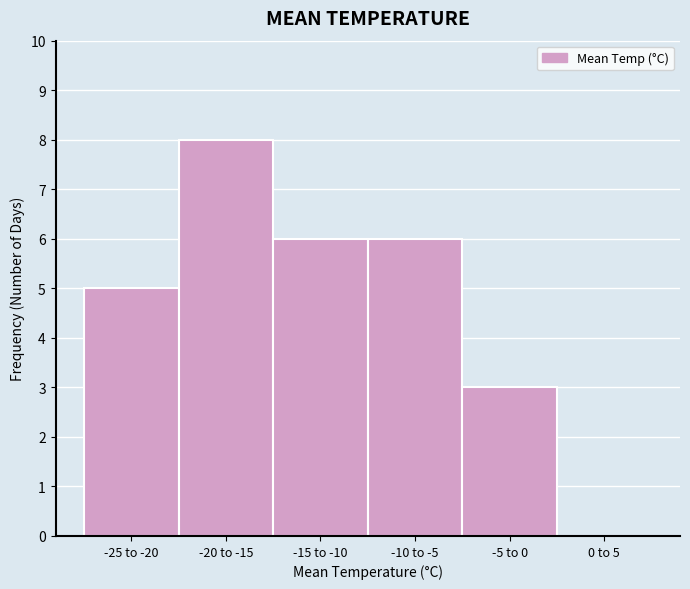

Reading left to right, list all the values displayed in this chart.

-25 to -20=5	-20 to -15=8	-15 to -10=6	-10 to -5=6	-5 to 0=3	0 to 5=0